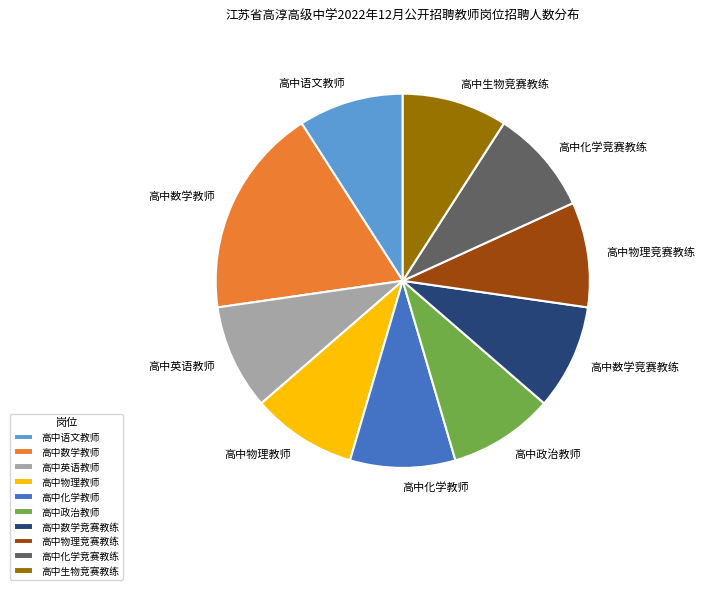

What is the largest slice in the pie chart?

高中数学教师